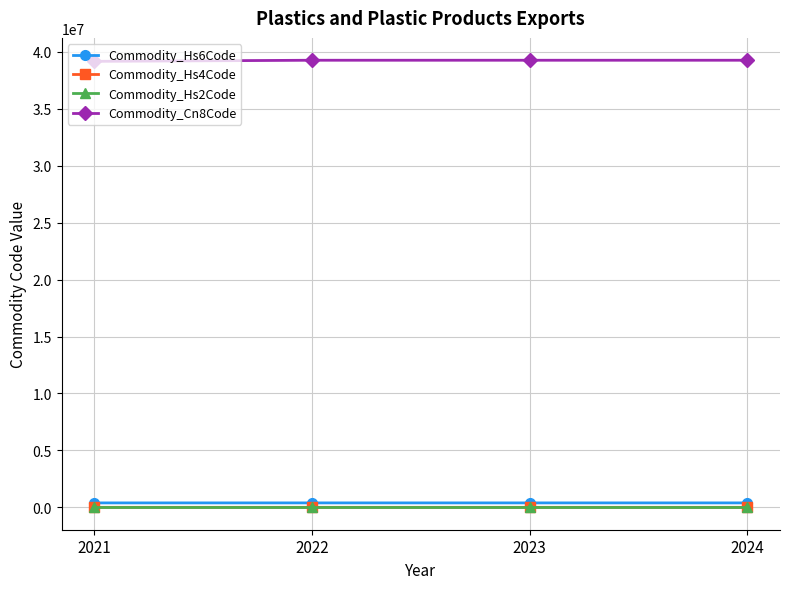

What is the sum of all Commodity_Hs2Code values?

156